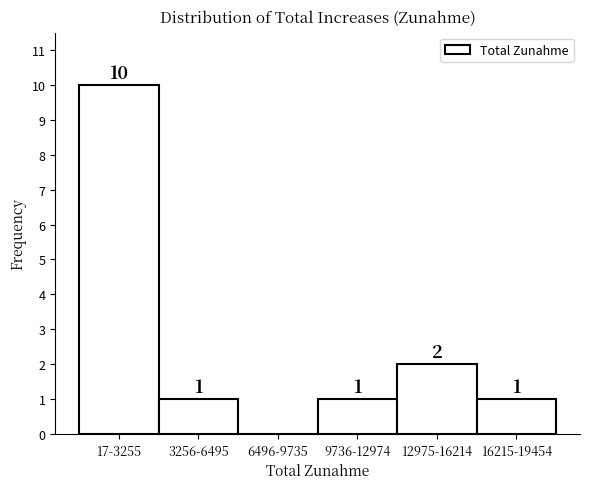

Reading right to left, transcribe all the data shown in this chart.

16215-19454=1	12975-16214=2	9736-12974=1	6496-9735=0	3256-6495=1	17-3255=10